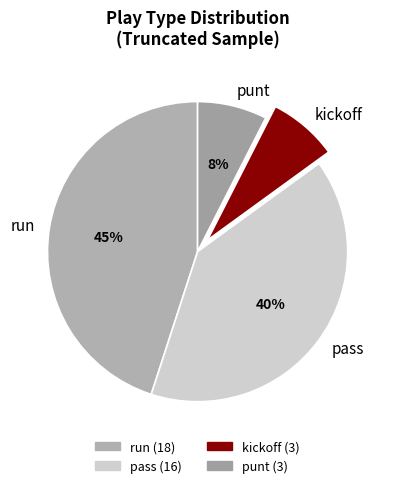

To the nearest percent, what is the combined percentage of kickoff and run?

53%